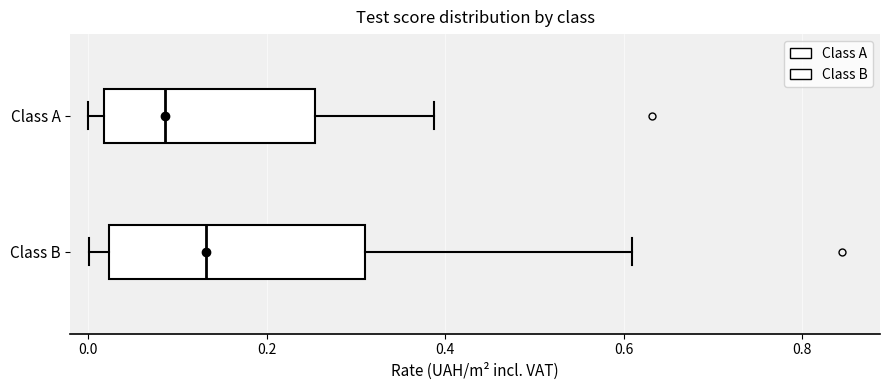

Reading bottom to top, read every box against the x-axis: the position of its median line, the range the box covers, and the ends of its whiskers. The values are not printed on the chart, so give them approximately, as read against the axis.

Class B: median 0.14, box 0.02 to 0.32, whiskers 0.00 to 0.60
Class A: median 0.08, box 0.02 to 0.26, whiskers 0.00 to 0.38